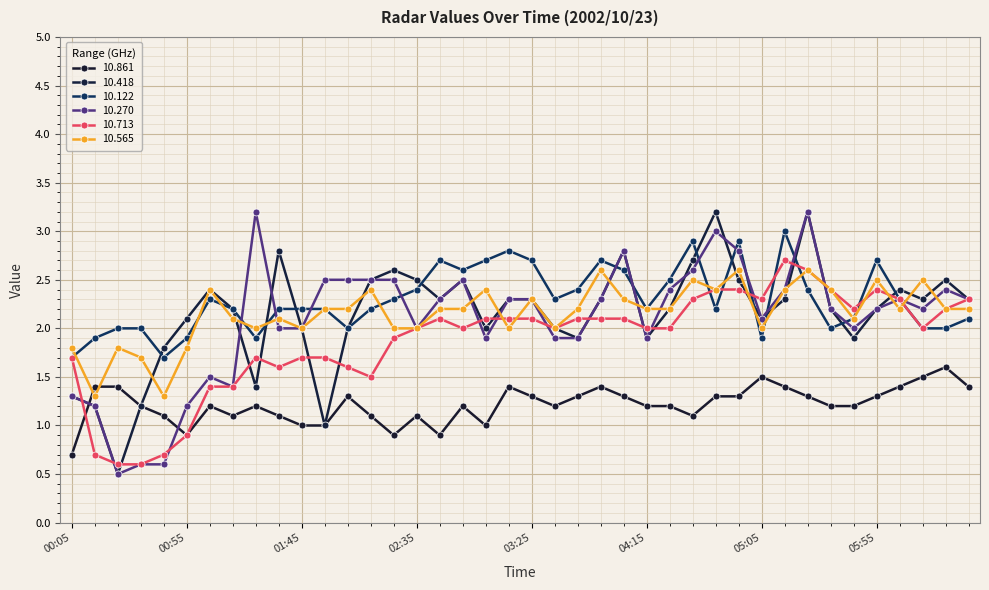

What is the difference between the maximum and minimum values in the 10.418 series?

2.7